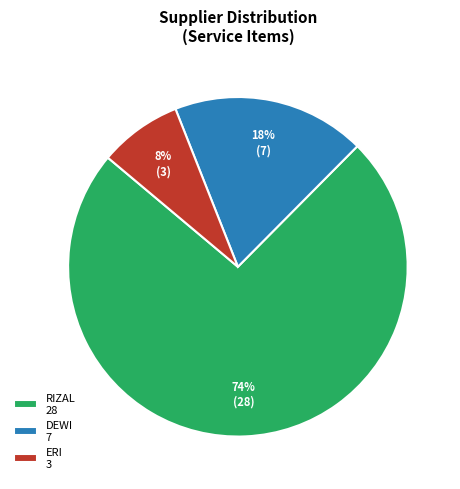

Does any single category account for the majority?

Yes